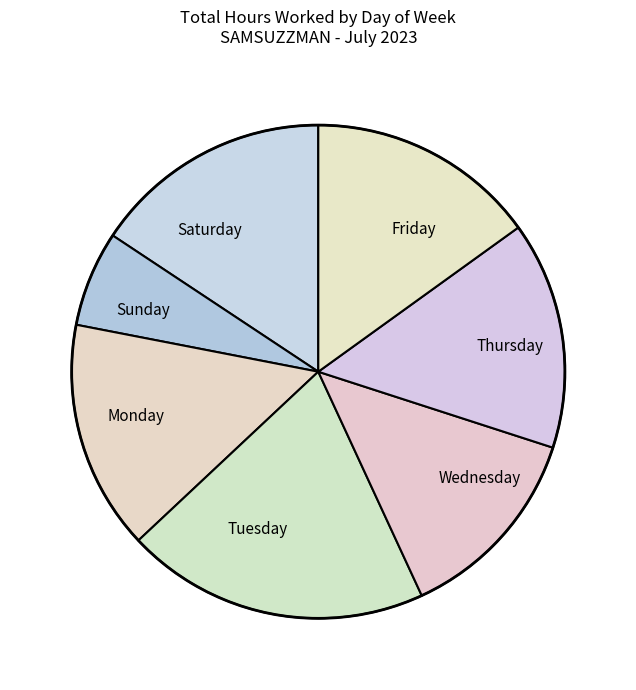

What is the smallest slice in the pie chart?

Sunday